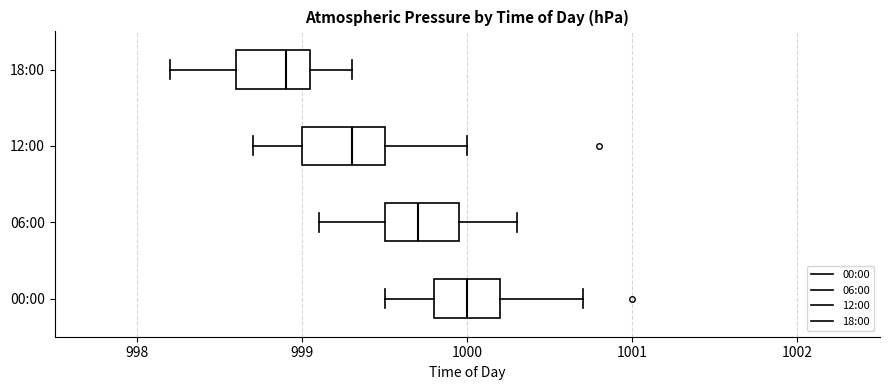

Which box has the furthest to the left median line?

18:00